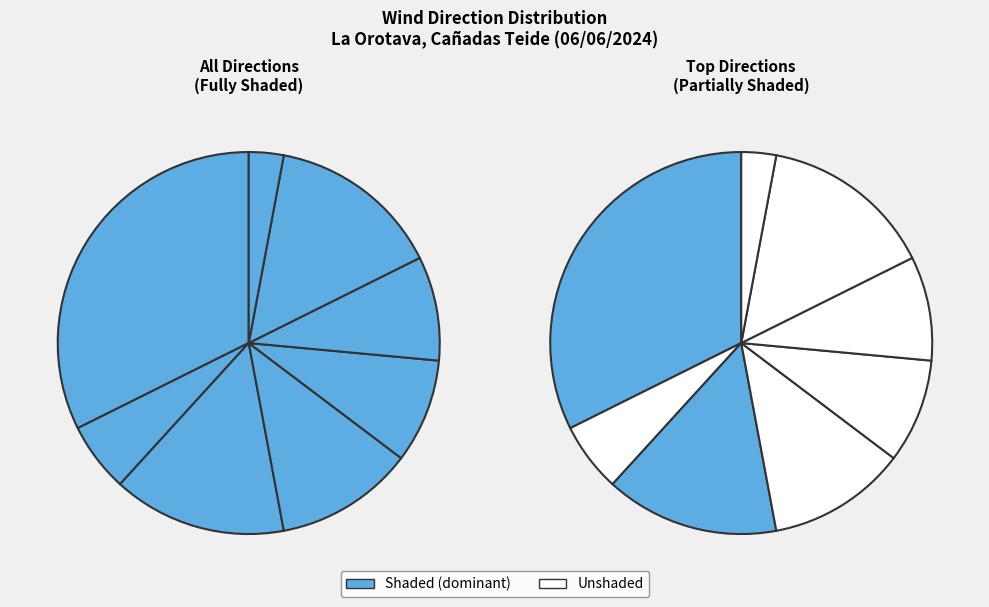

To the nearest percent, what is the difference between the Est and Sud slice percentages?

6%